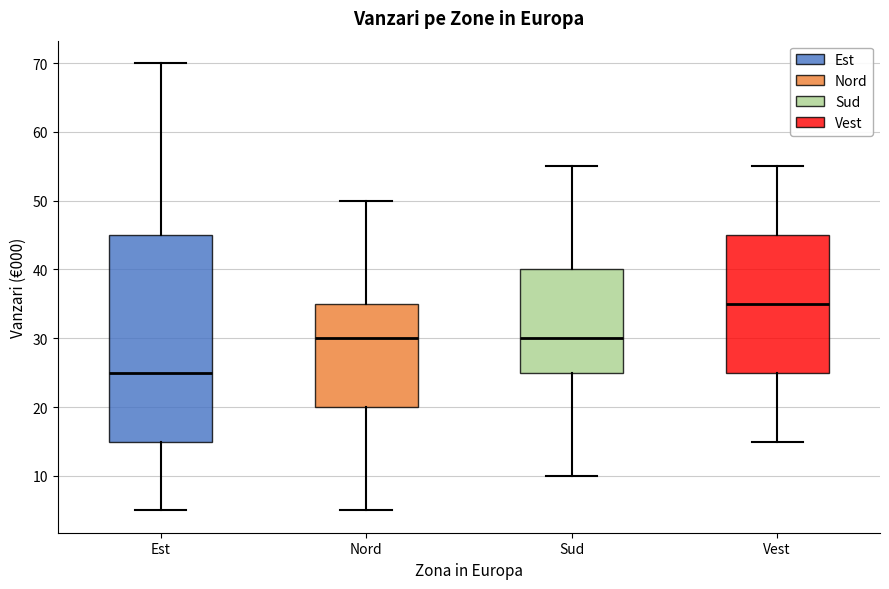

Which box is the tallest, from its lower edge to its upper edge?

Est